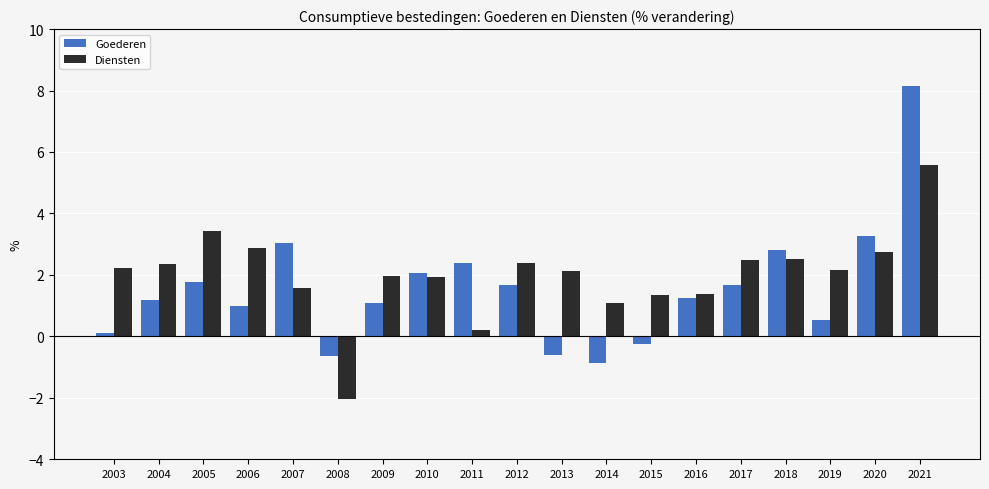

At 2016, list the series in order from smallest to largest.

Goederen, Diensten